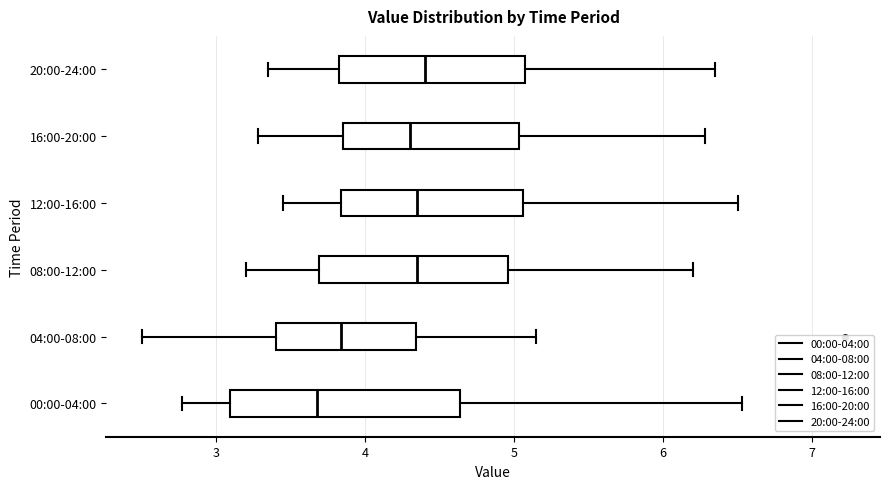

Reading bottom to top, transcribe this box plot: for each box, give where its median line is, the range the box spans, and where its two whiskers end, as read against the x-axis. The values are not printed on the chart, so give them approximately, as read against the axis.

00:00-04:00: median 3.7, box 3.1 to 4.6, whiskers 2.8 to 6.5
04:00-08:00: median 3.8, box 3.4 to 4.3, whiskers 2.5 to 5.2
08:00-12:00: median 4.4, box 3.7 to 5.0, whiskers 3.2 to 6.2
12:00-16:00: median 4.4, box 3.8 to 5.1, whiskers 3.5 to 6.5
16:00-20:00: median 4.3, box 3.9 to 5.0, whiskers 3.3 to 6.3
20:00-24:00: median 4.4, box 3.8 to 5.1, whiskers 3.4 to 6.4